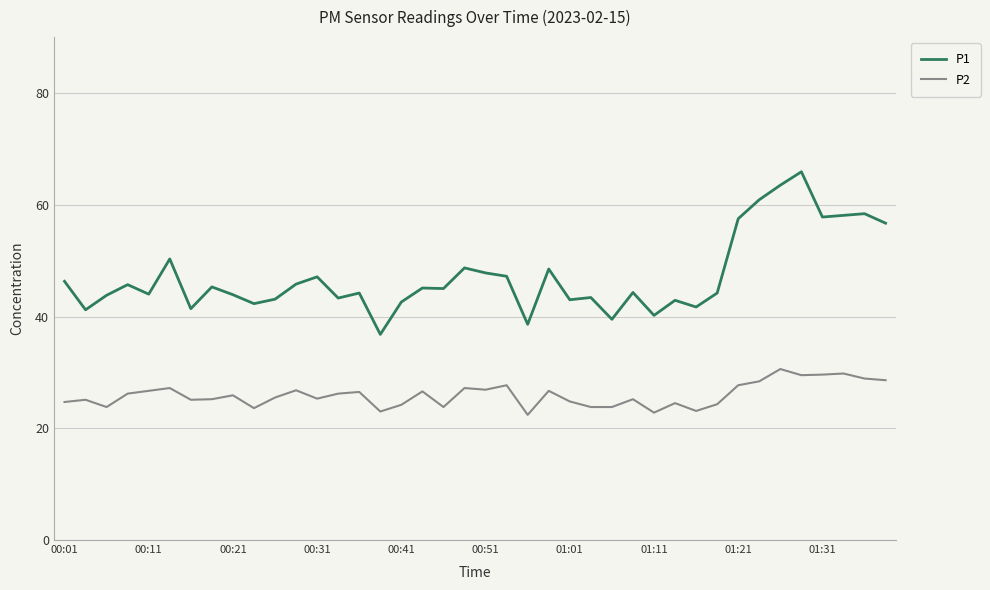

What is the difference between the maximum and minimum values in the P1 series?

29.1